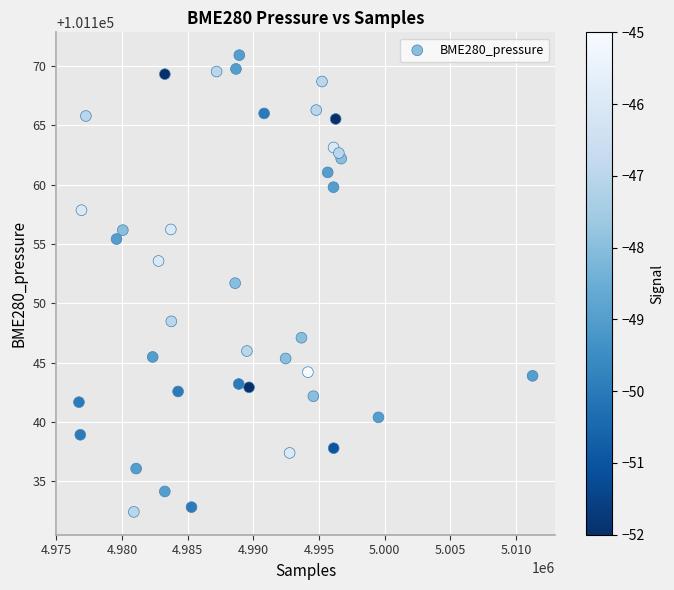

What is the range of X values (max minus min)?

34556.0